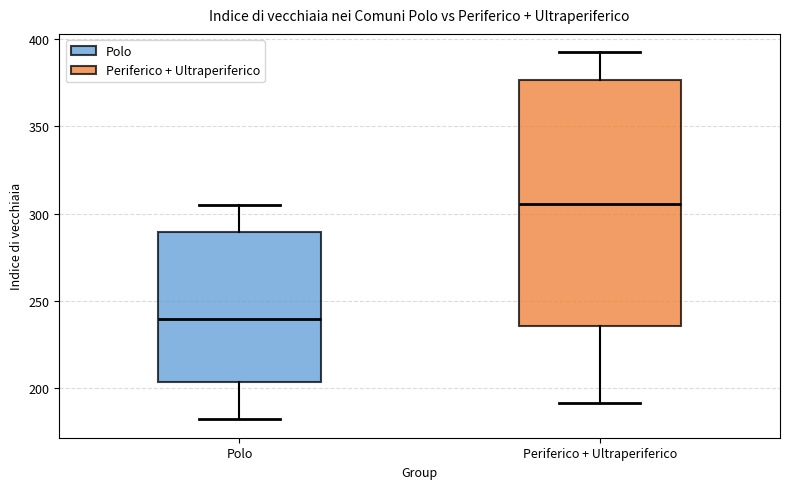

Reading left to right, read every box against the y-axis: the position of its median line, the range the box covers, and the ends of its whiskers. The values are not printed on the chart, so give them approximately, as read against the axis.

Polo: median 240, box 205 to 290, whiskers 180 to 305
Periferico + Ultraperiferico: median 305, box 235 to 375, whiskers 190 to 390